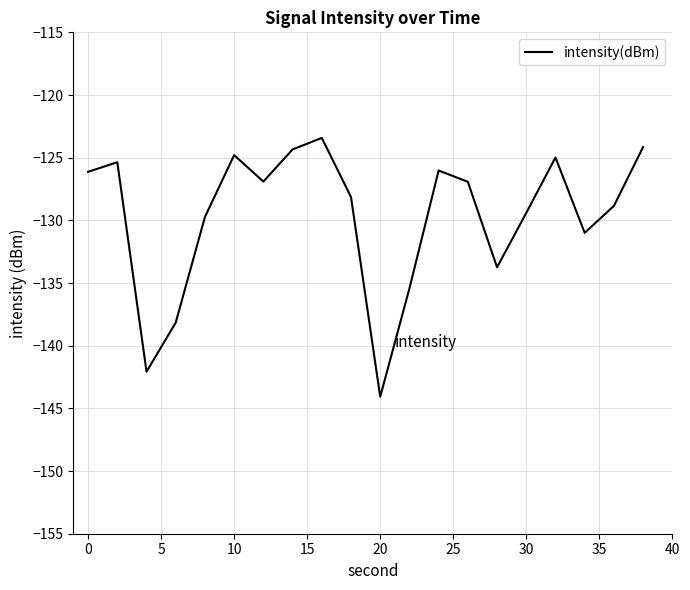

Is this an area chart (filled region under the line)?

No